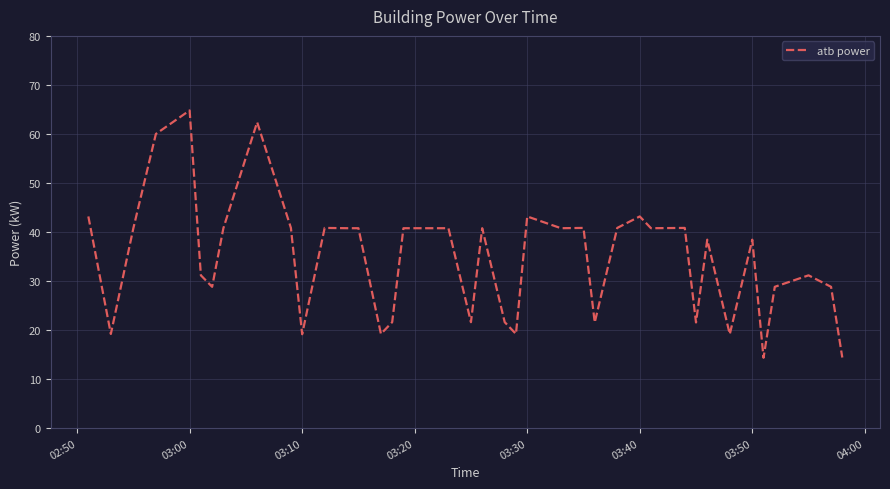

What is the smallest value displayed?

14.4